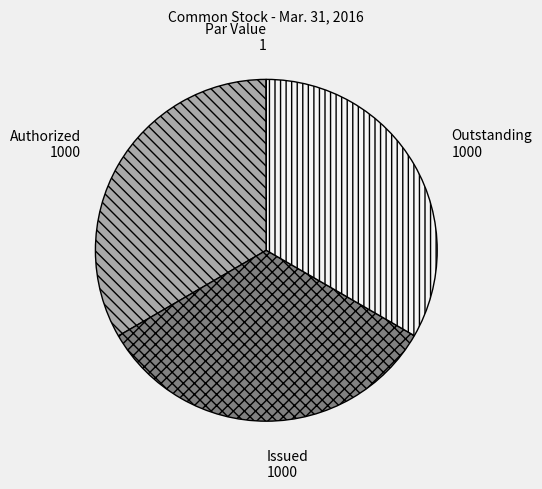

Is there a majority slice in this chart?

No